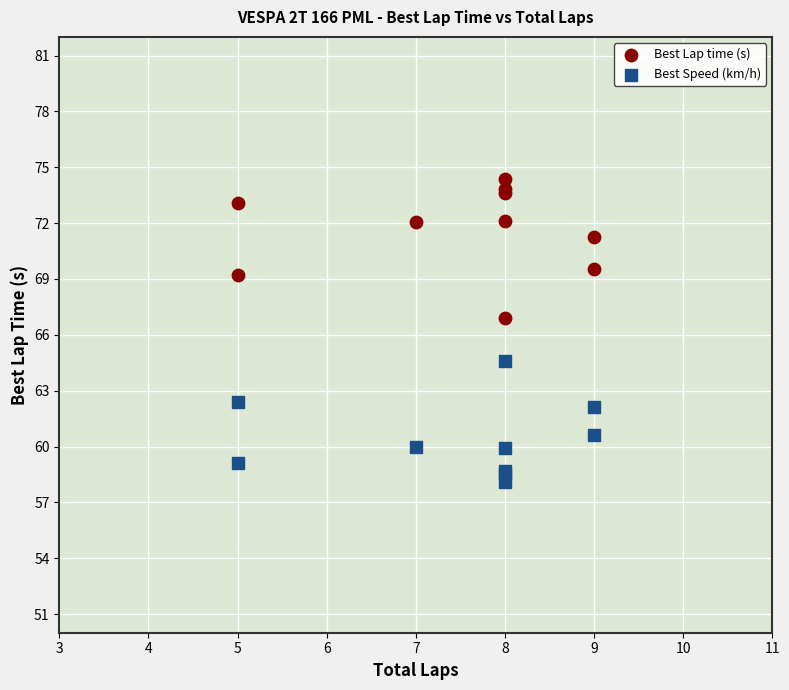

Which series contains the lowest Y value?

Best Speed (km/h)